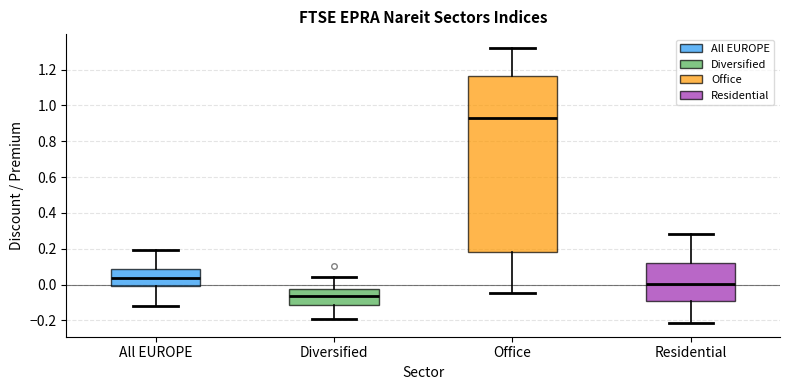

Which box is the tallest, from its lower edge to its upper edge?

Office